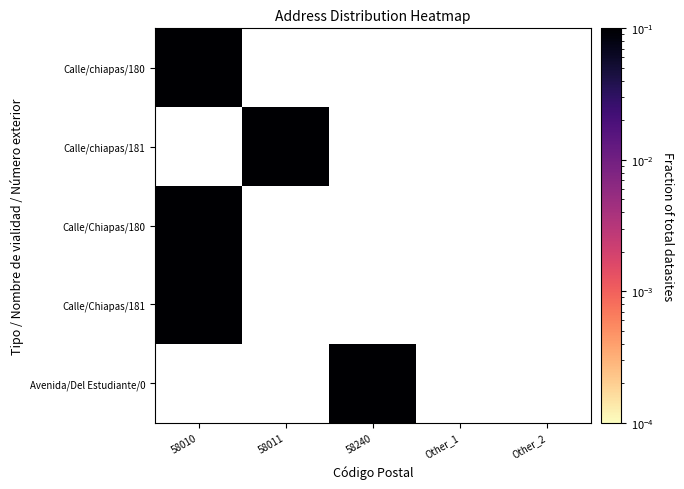

Is the value of Calle/chiapas/180 at 58240 greater than the value of Avenida/Del Estudiante/0 at 58240?

No